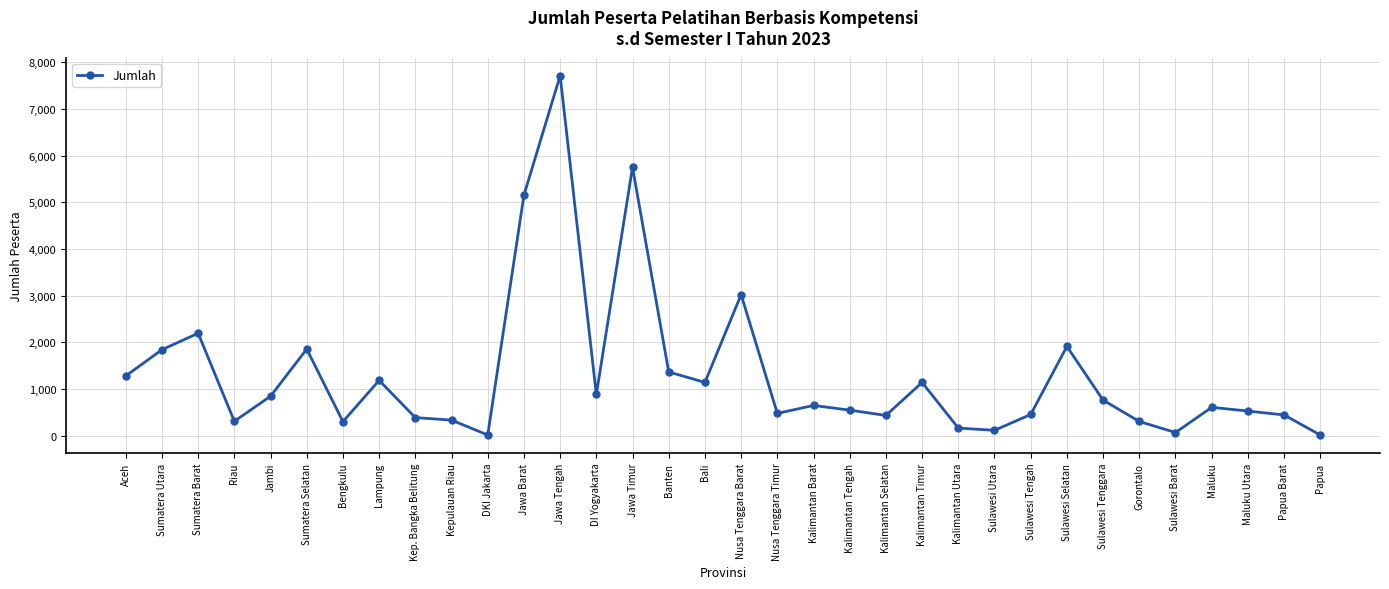

Where is the first local maximum?

Sumatera Barat